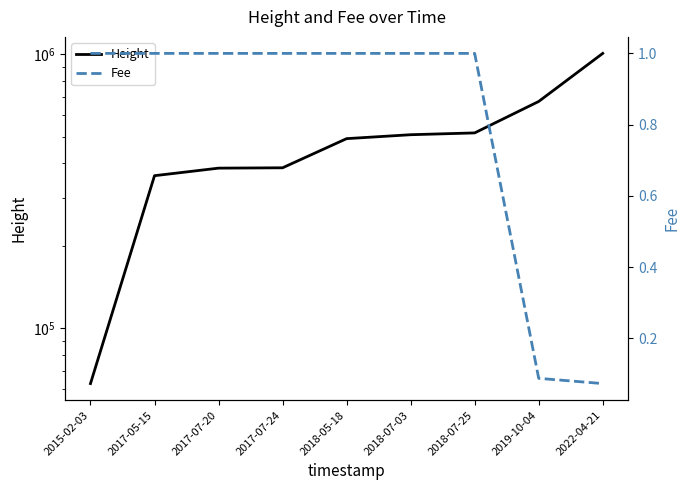

True or false: Height and Fee intersect in this chart.

False